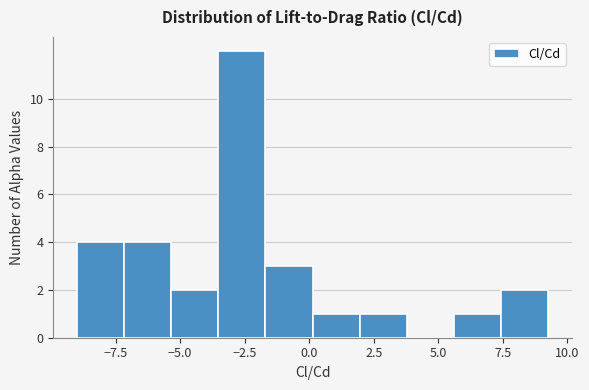

Around what value on the x-axis is the tallest bar? Give the approximate position of its centre, as read against the axis.

-2.5